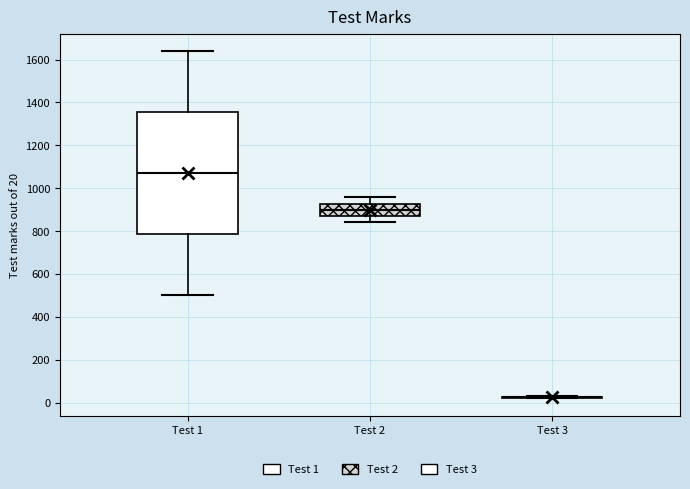

Reading left to right, read every box against the y-axis: the position of its median line, the range the box covers, and the ends of its whiskers. The values are not printed on the chart, so give them approximately, as read against the axis.

Test 1: median 1080, box 780 to 1360, whiskers 500 to 1640
Test 2: median 900, box 860 to 920, whiskers 840 to 960
Test 3: box collapsed to a line at 20, whiskers 20 to 20